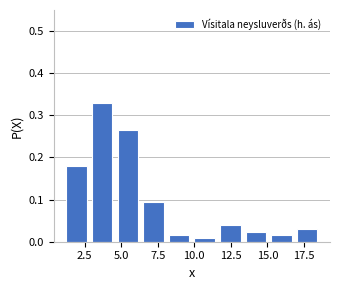

Read against the x-axis, roughly where is the centre of the tallest bar?

3.5